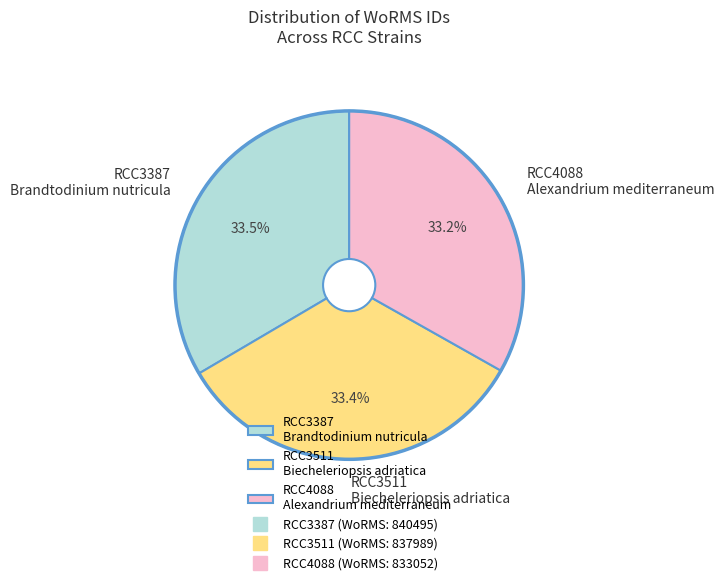

What is the ratio of the value at RCC3387 Brandtodinium nutricula to the value at RCC3511 Biecheleriopsis adriatica?

1.0